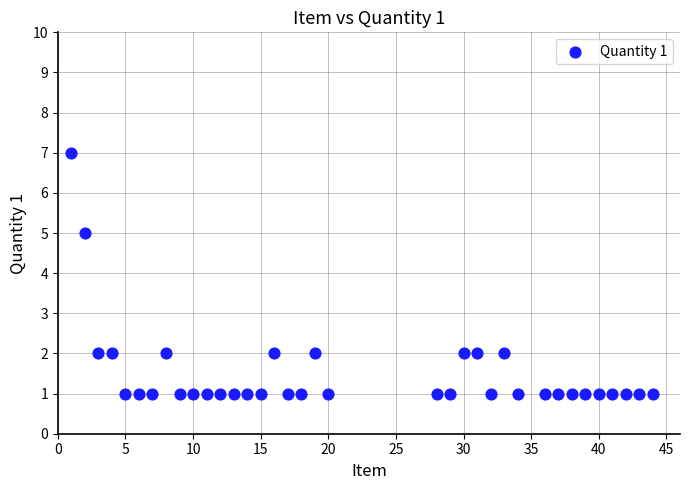

What Y value in the scatter plot is closest to 4?

5